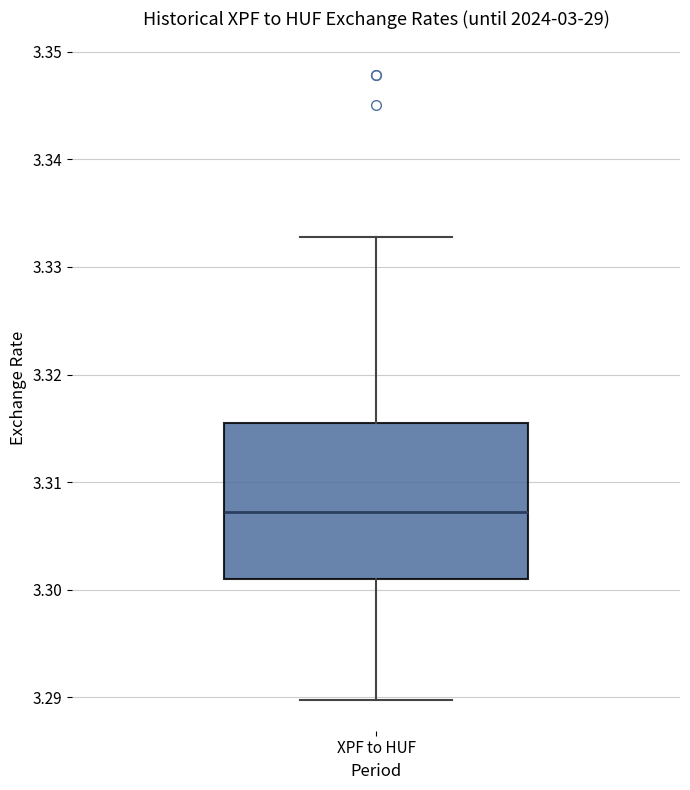

Transcribe this box plot: give where the median line is, the range the box spans, and where the two whiskers end, as read against the y-axis. The values are not printed on the chart, so give them approximately, as read against the axis.

median 3.307, box 3.301 to 3.316, whiskers 3.290 to 3.333